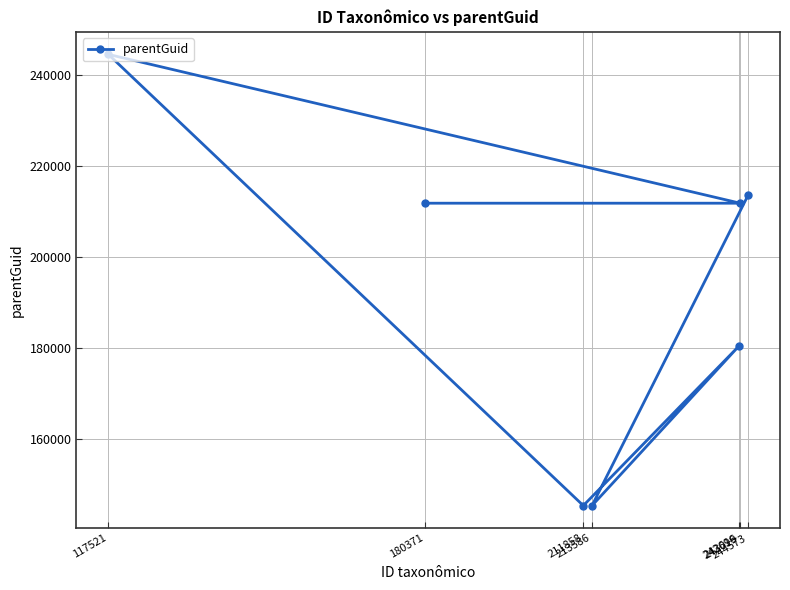

Read the value at 211858, to the nearest 50.

145400